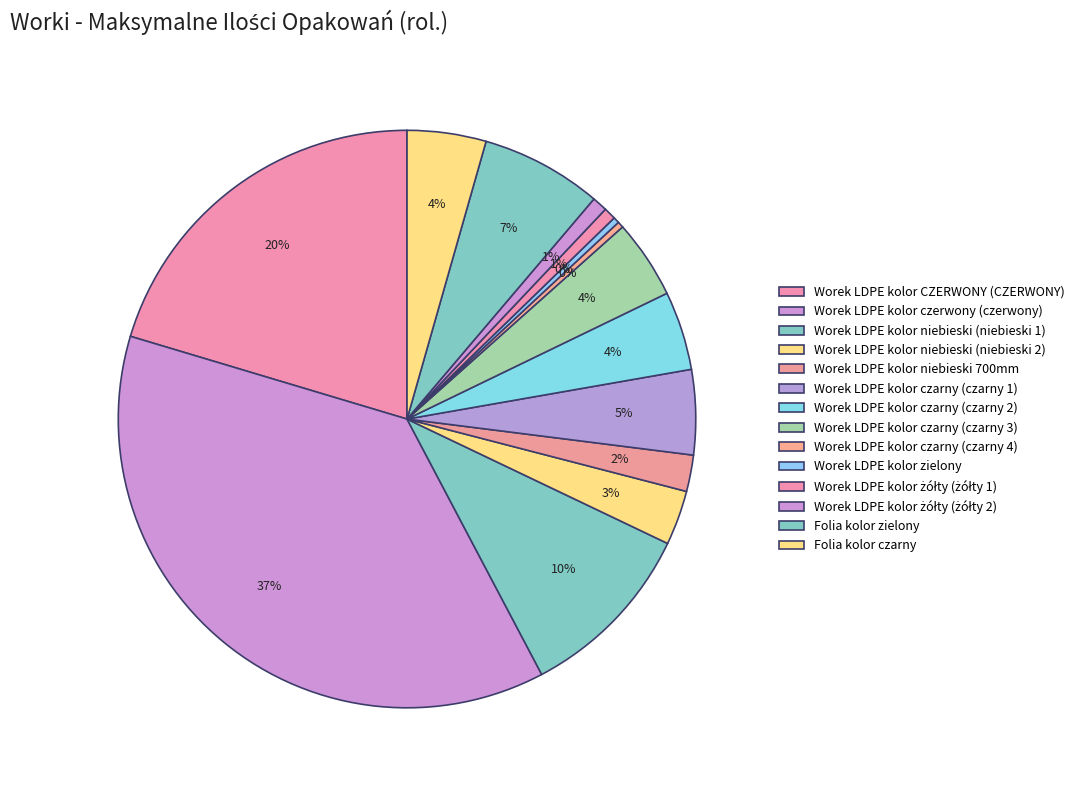

What percentage is the Worek LDPE kolor niebieski 700mm slice, to the nearest percent?

2%